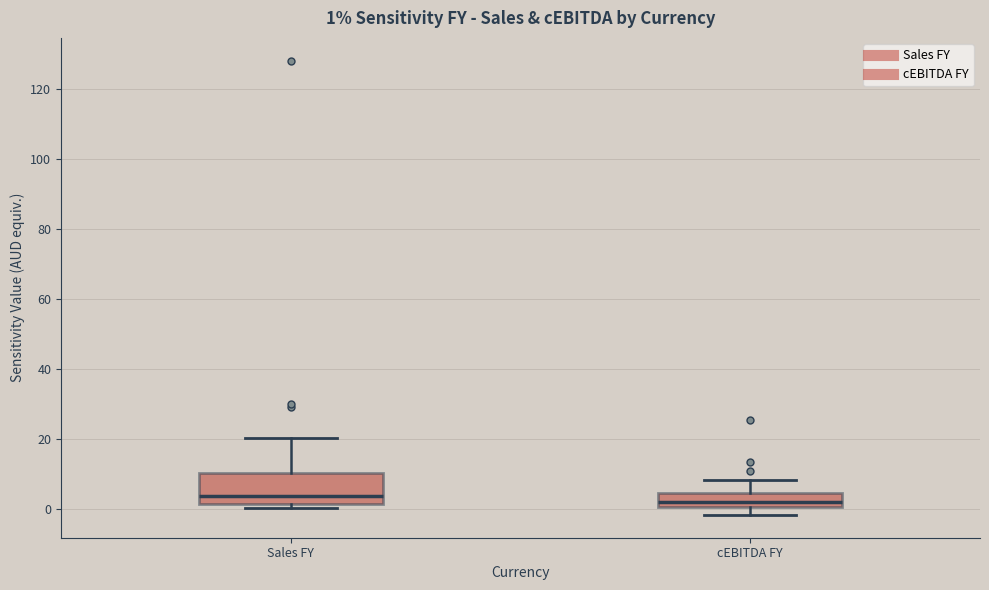

Which box is the tallest, from its lower edge to its upper edge?

Sales FY